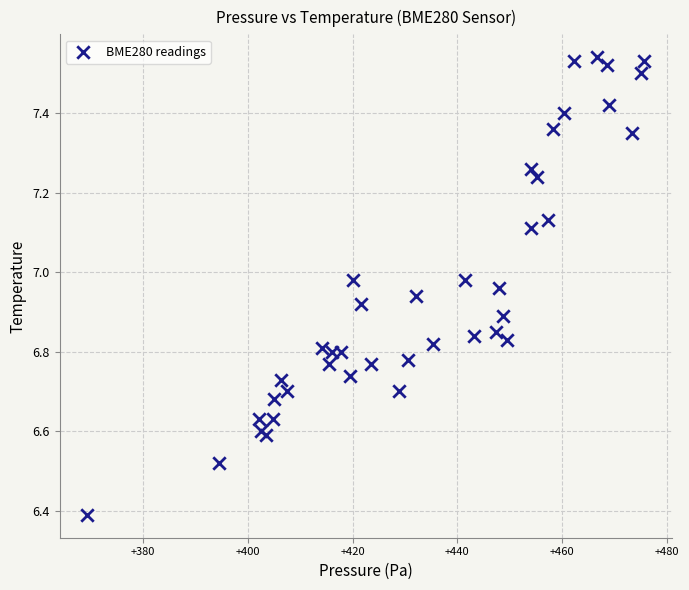

What Y value in the scatter plot is closest to 6?

6.4